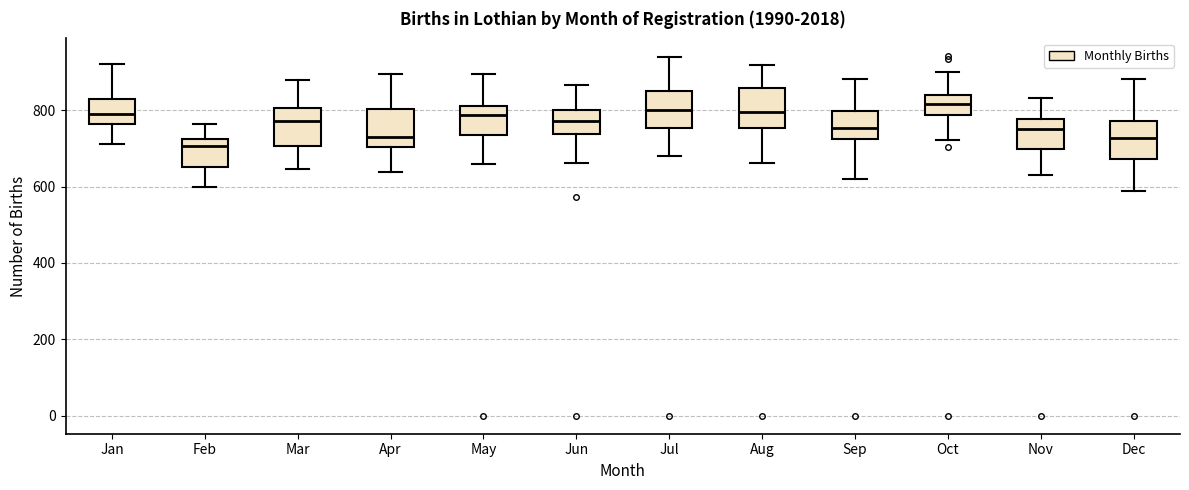

Where does the median line of the box for Apr sit on the y-axis? The values are not printed on the chart, so give them approximately, as read against the axis.

740